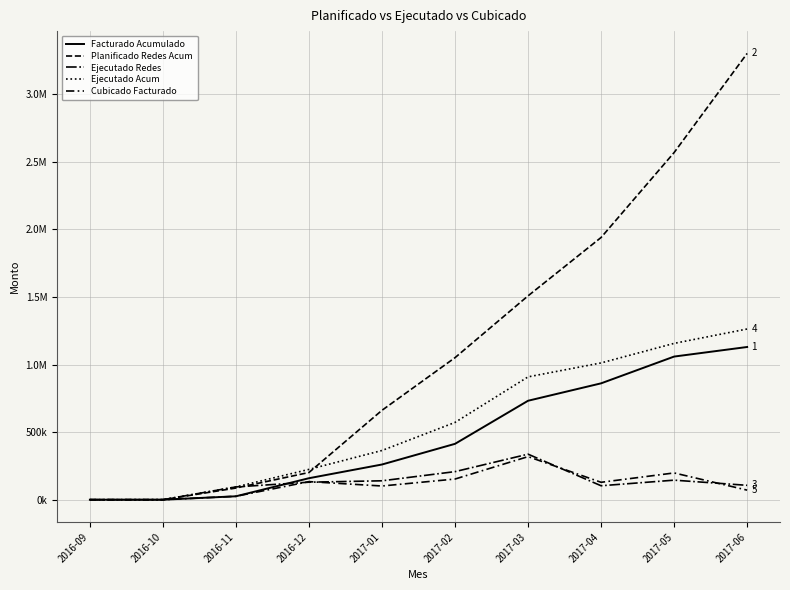

True or false: Ejecutado Redes and Cubicado Facturado cross at least once.

True